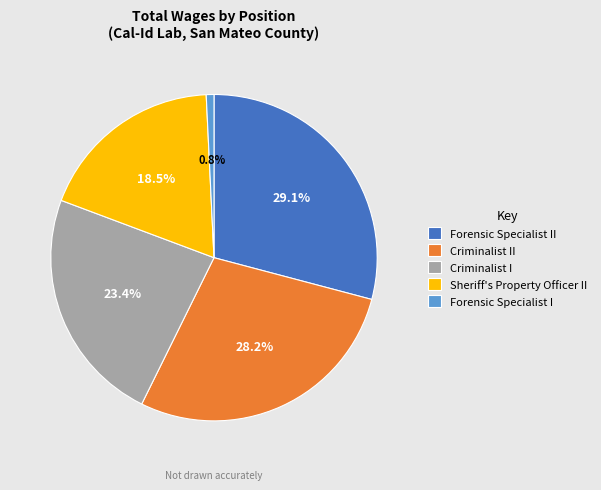

The Forensic Specialist II slice represents 20% of the pie. True or false?

False